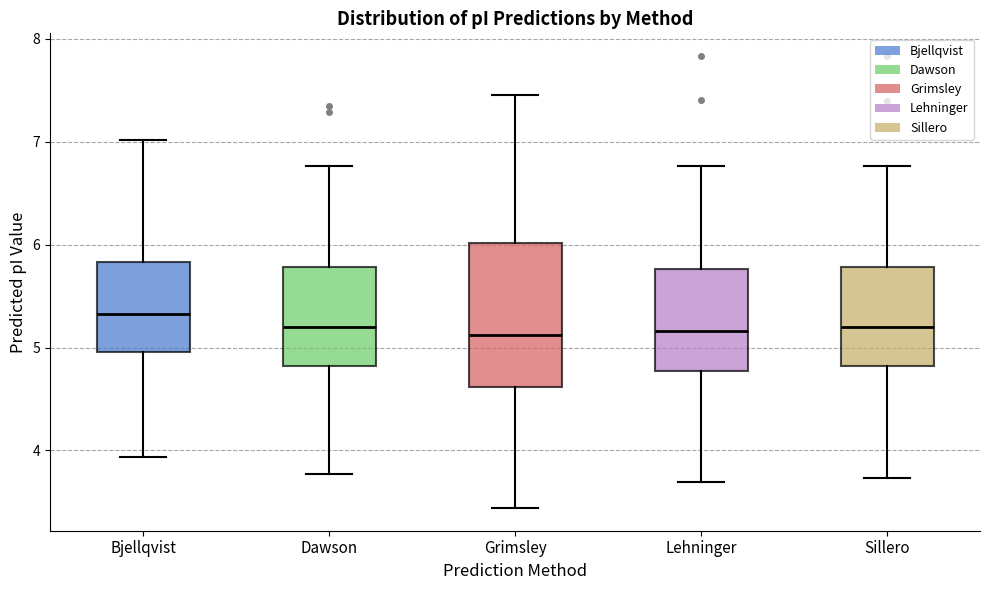

Reading left to right, transcribe this box plot: for each box, give where its median line is, the range the box spans, and where its two whiskers end, as read against the y-axis. The values are not printed on the chart, so give them approximately, as read against the axis.

Bjellqvist: median 5.3, box 5.0 to 5.8, whiskers 3.9 to 7.0
Dawson: median 5.2, box 4.8 to 5.8, whiskers 3.8 to 6.8
Grimsley: median 5.1, box 4.6 to 6.0, whiskers 3.4 to 7.5
Lehninger: median 5.2, box 4.8 to 5.8, whiskers 3.7 to 6.8
Sillero: median 5.2, box 4.8 to 5.8, whiskers 3.7 to 6.8